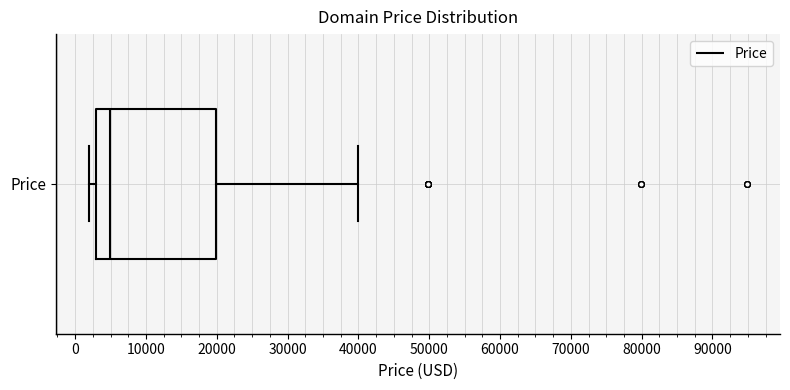

Read this box plot against the x-axis: the position of the median line, the range covered by the box, and the ends of both whiskers. The values are not printed on the chart, so give them approximately, as read against the axis.

median 5000, box 3000 to 20000, whiskers 2000 to 40000